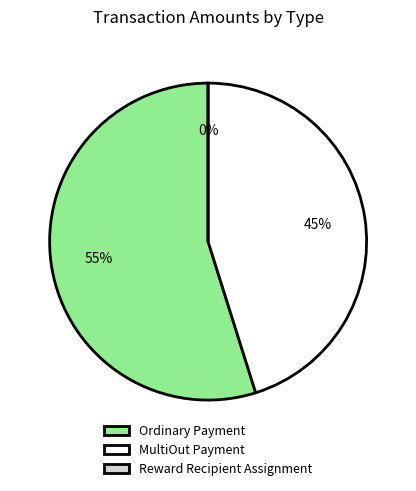

Which category has the biggest portion of the pie?

Ordinary Payment